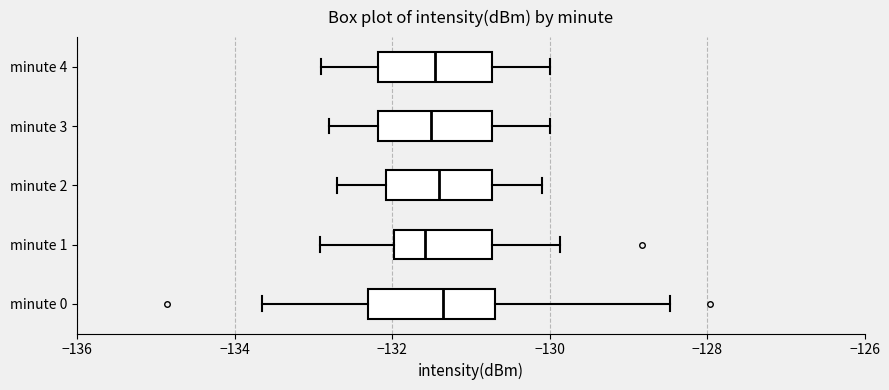

Reading bottom to top, transcribe this box plot: for each box, give where its median line is, the range the box spans, and where its two whiskers end, as read against the x-axis. The values are not printed on the chart, so give them approximately, as read against the axis.

minute 0: median -131.4, box -132.4 to -130.6, whiskers -133.6 to -128.4
minute 1: median -131.6, box -132.0 to -130.8, whiskers -133.0 to -129.8
minute 2: median -131.4, box -132.0 to -130.8, whiskers -132.6 to -130.0
minute 3: median -131.4, box -132.2 to -130.8, whiskers -132.8 to -130.0
minute 4: median -131.4, box -132.2 to -130.8, whiskers -132.8 to -130.0